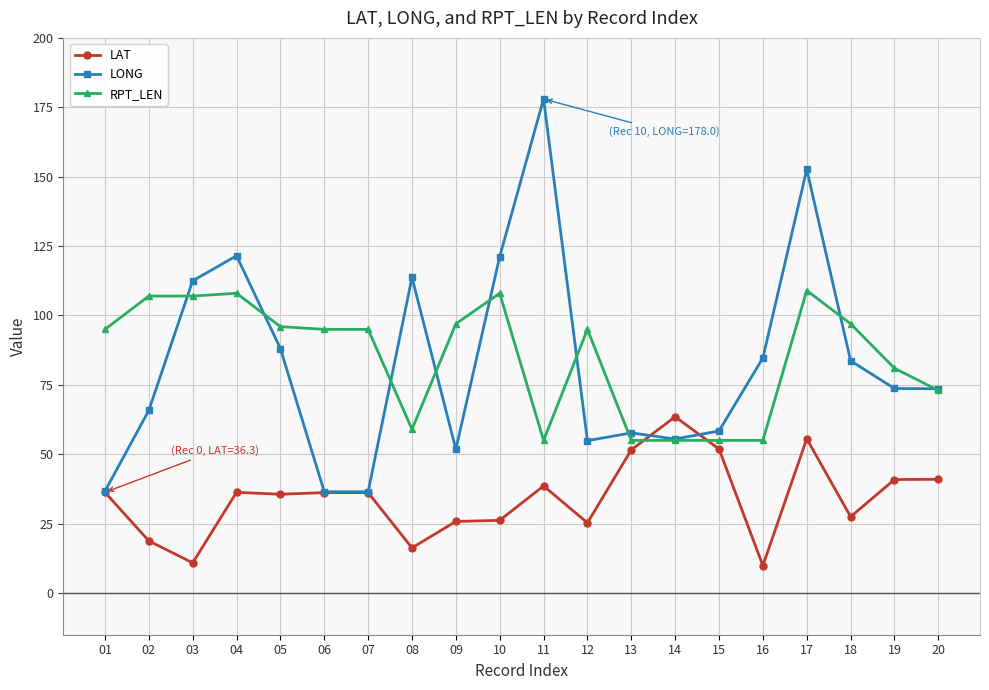

What is the value of the LONG point at the 19th from the left?

73.7